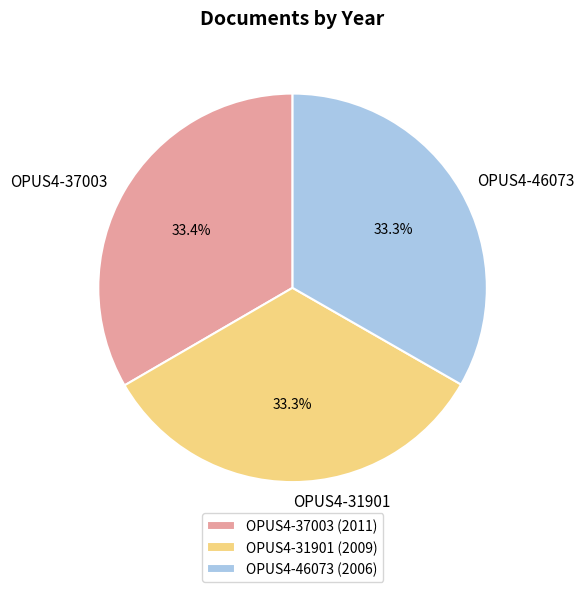

Combined, what portion of the pie is OPUS4-46073 and OPUS4-37003?

66.7%